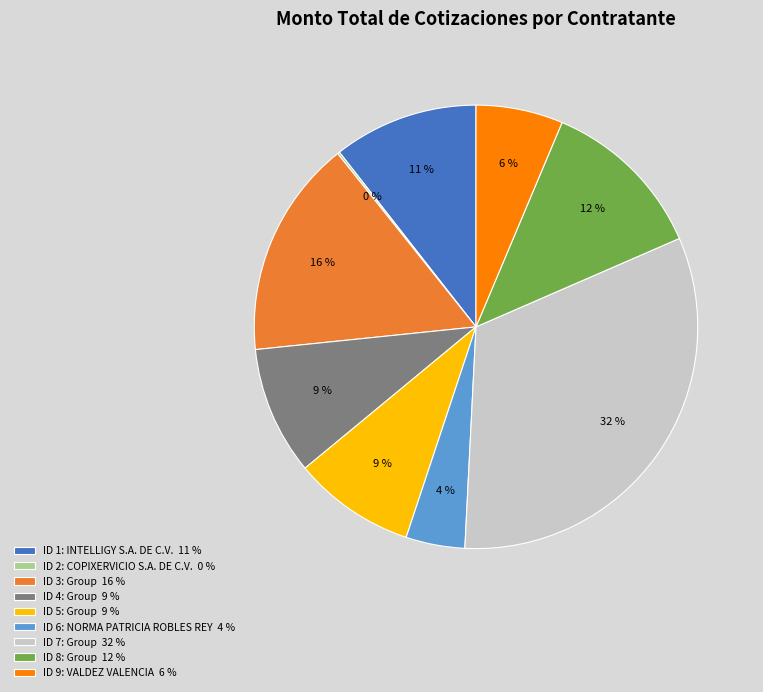

Which slice is the largest?

ID 7: Group 32 %